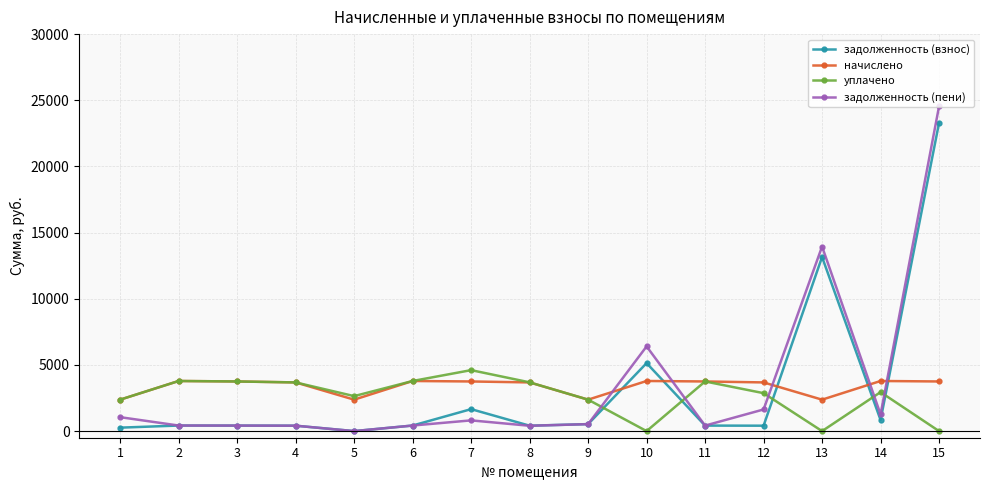

True or false: задолженность (взнос) has more than 1 points higher than both neighbors.

True